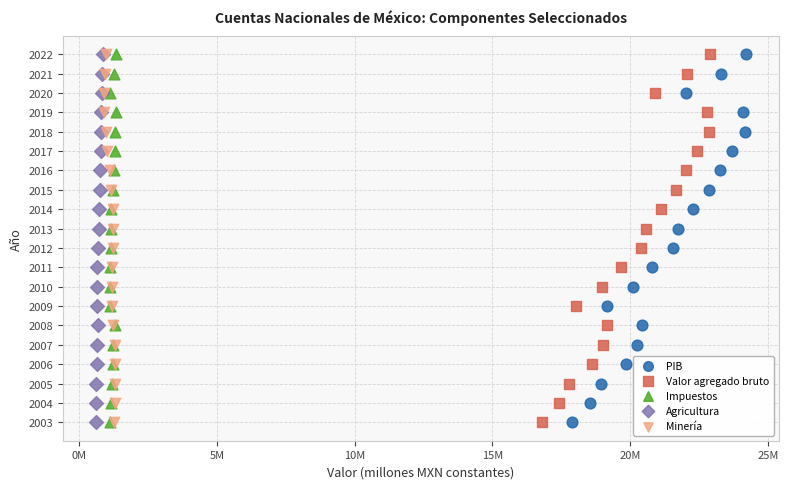

What are all the series names shown in the legend?

PIB, Valor agregado bruto, Impuestos, Agricultura, Minería